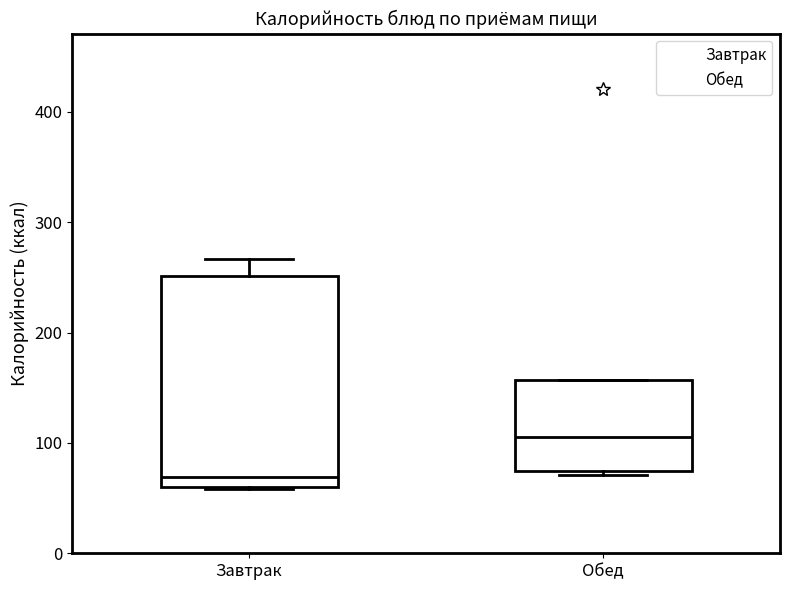

Comparing the boxes themselves (not the whiskers), which one is the tallest?

Завтрак